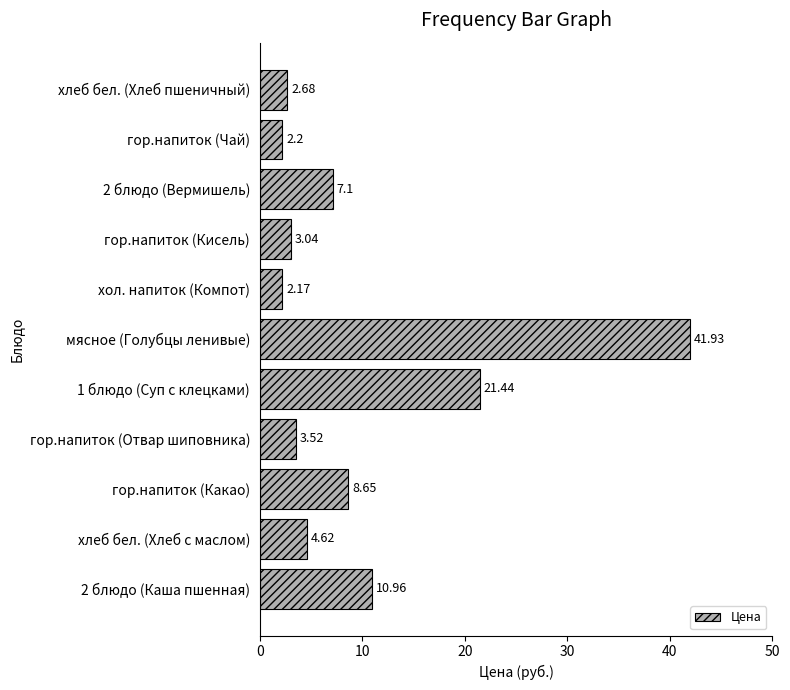

Rank the categories by value from lowest to highest.

хол. напиток (Компот), гор.напиток (Чай), хлеб бел. (Хлеб пшеничный), гор.напиток (Кисель), гор.напиток (Отвар шиповника), хлеб бел. (Хлеб с маслом), 2 блюдо (Вермишель), гор.напиток (Какао), 2 блюдо (Каша пшенная), 1 блюдо (Суп с клецками), мясное (Голубцы ленивые)